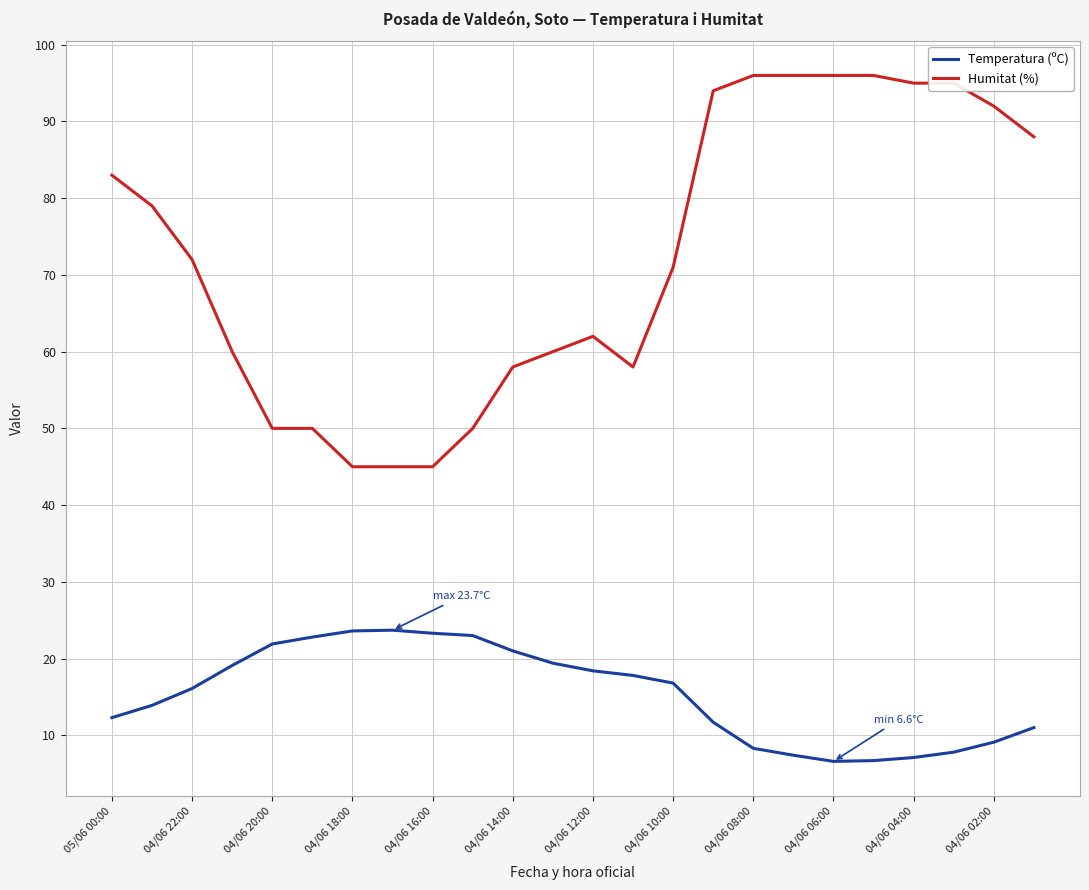

What is the greatest value displayed?

96.0